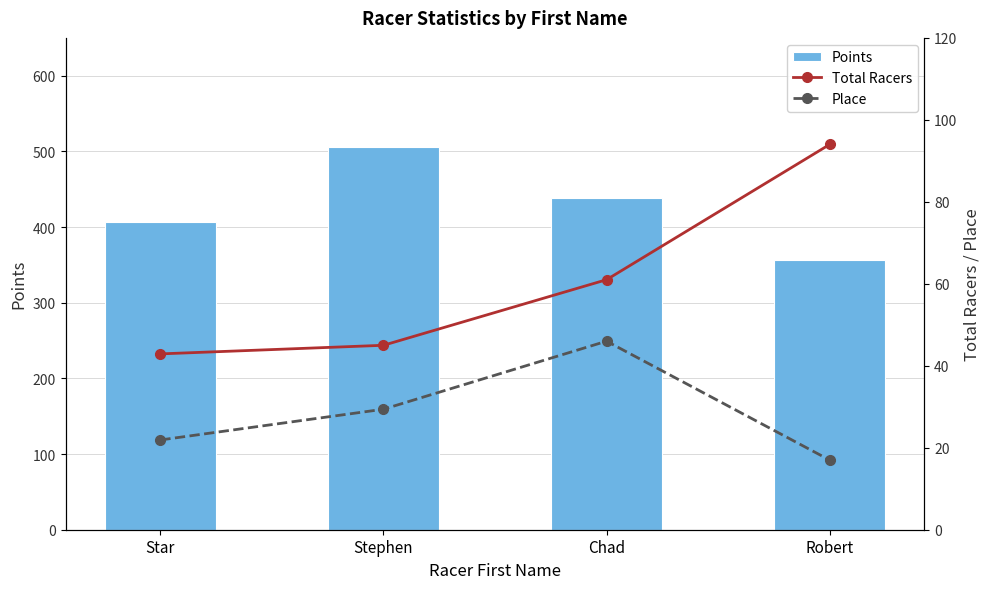

Between Stephen and Chad, which series saw the biggest shift?

Points